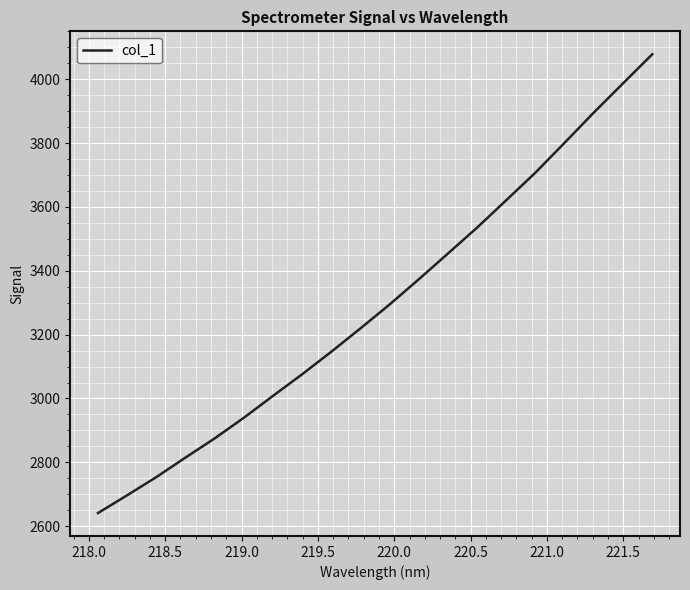

What is the smallest value displayed?

2641.1